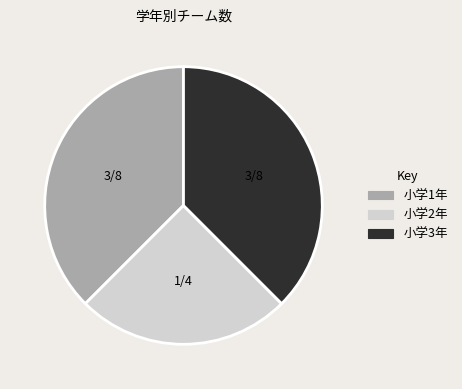

Do 小学3年 and 小学2年 together represent more than half of the pie?

Yes